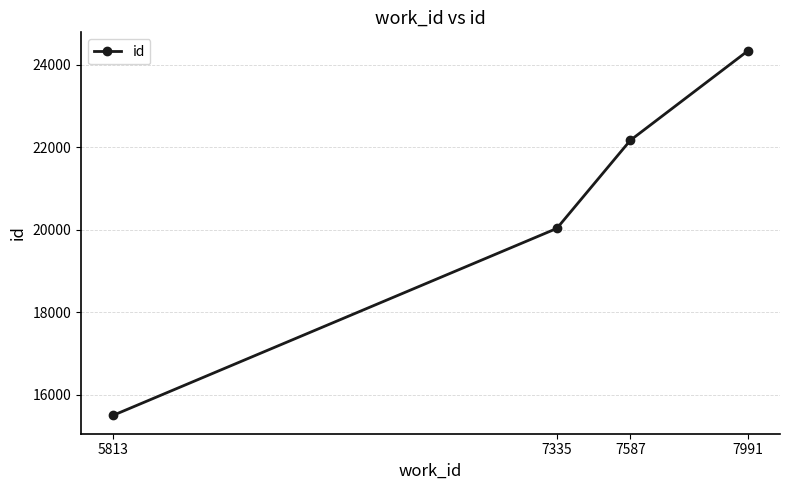

Is this an area chart (filled region under the line)?

No